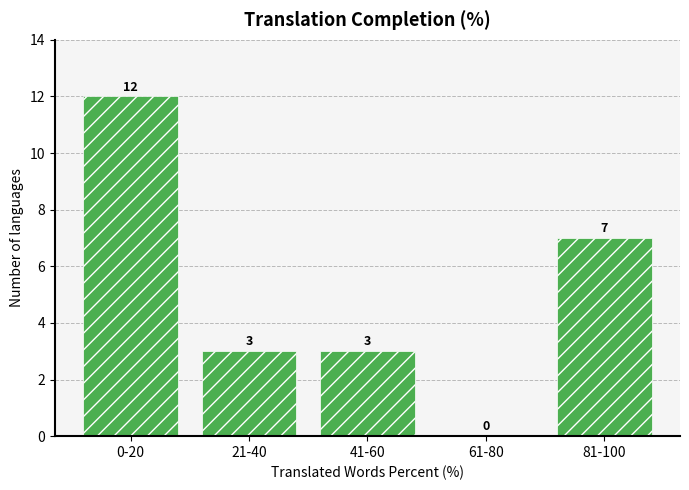

Reading left to right, list all the values displayed in this chart.

0-20=12	21-40=3	41-60=3	61-80=0	81-100=7